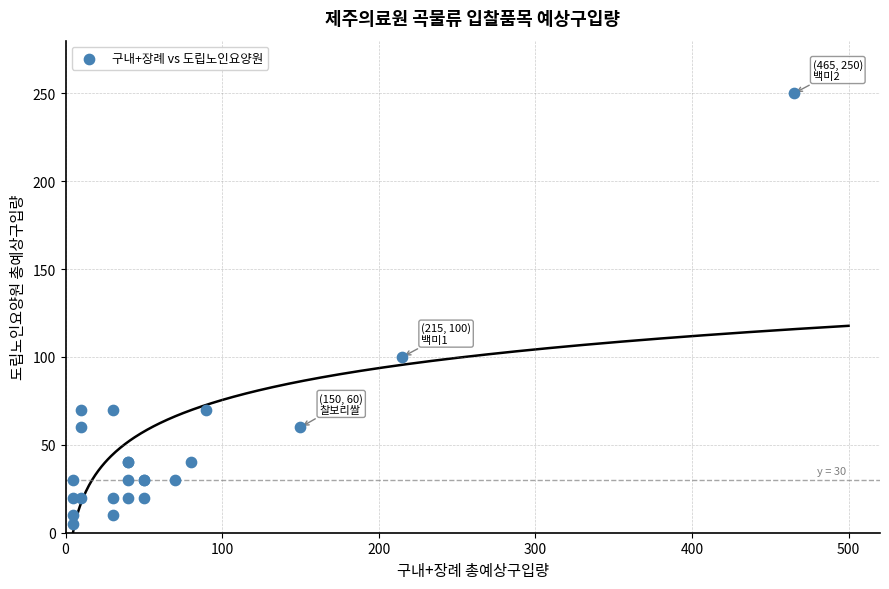

What Y value in the scatter plot is closest to 127?

100